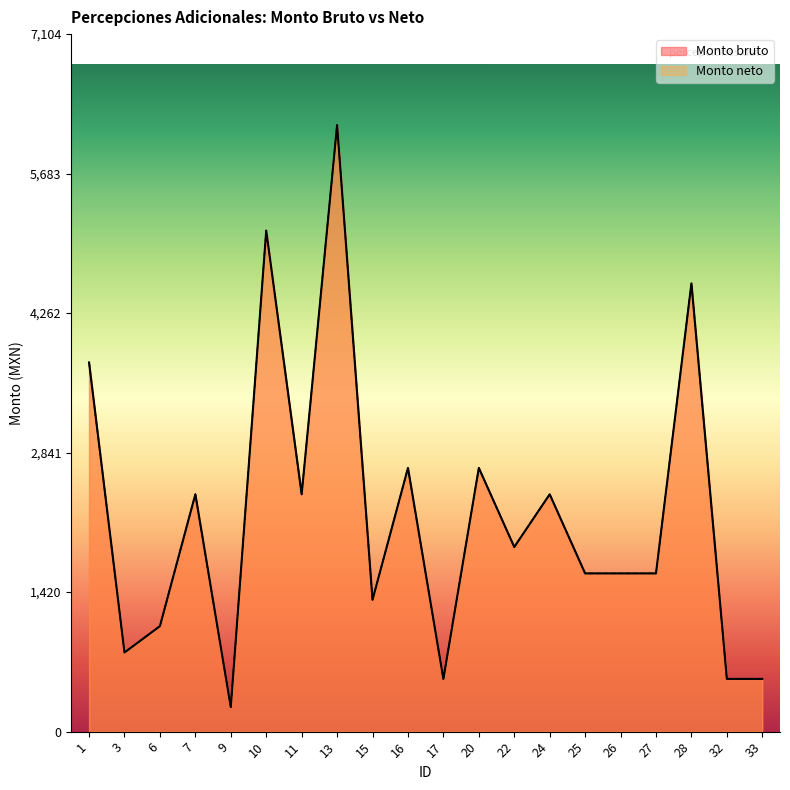

Does the chart have visible grid lines?

No